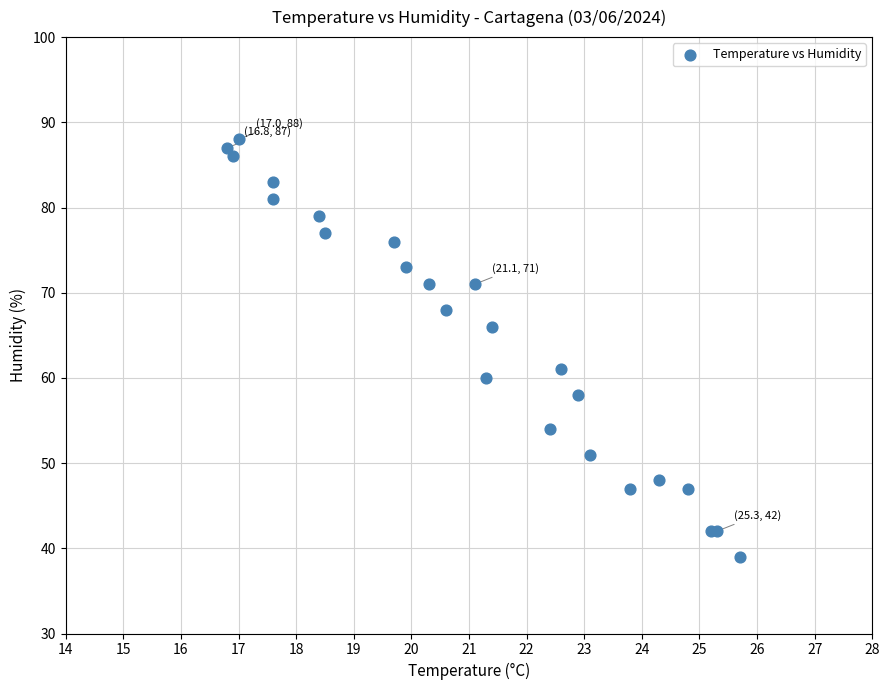

What Y value in the scatter plot is closest to 63?

61